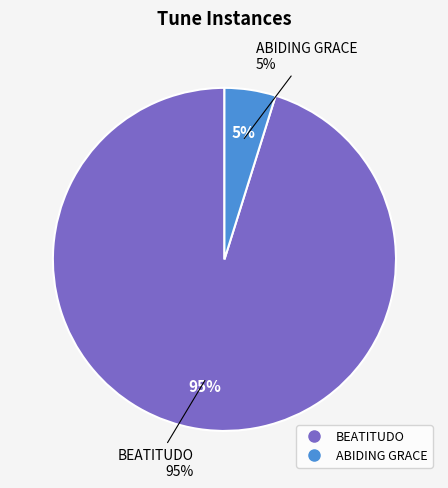

What portion of the pie excludes ABIDING GRACE?

95.2%